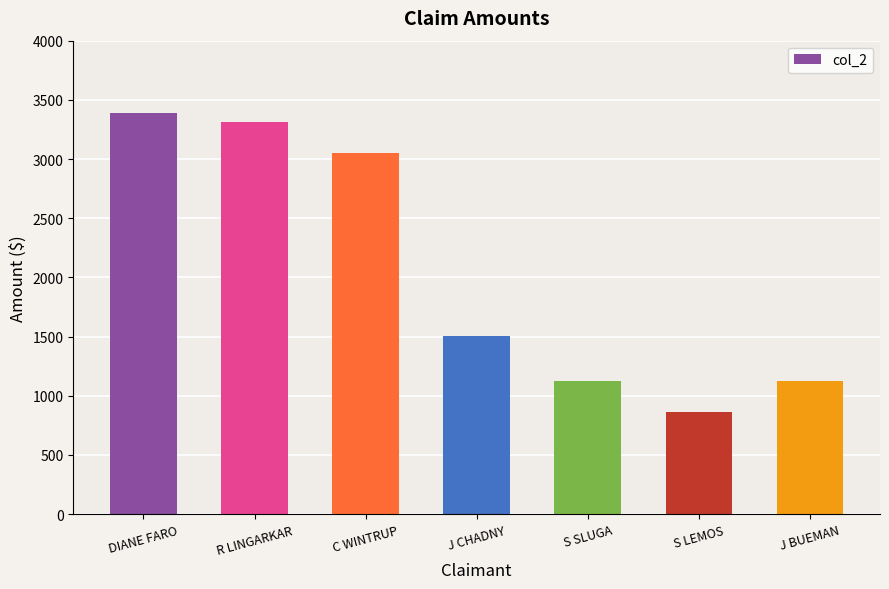

What position from the left is J CHADNY?

4